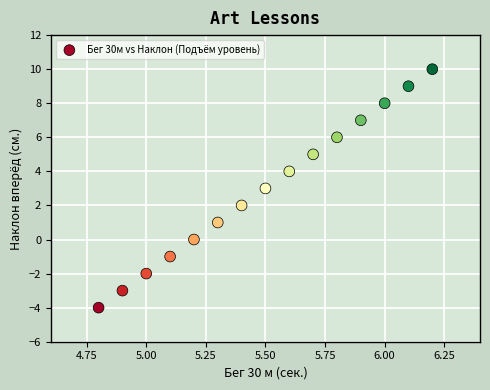

What is the range of Y values (max minus min)?

14